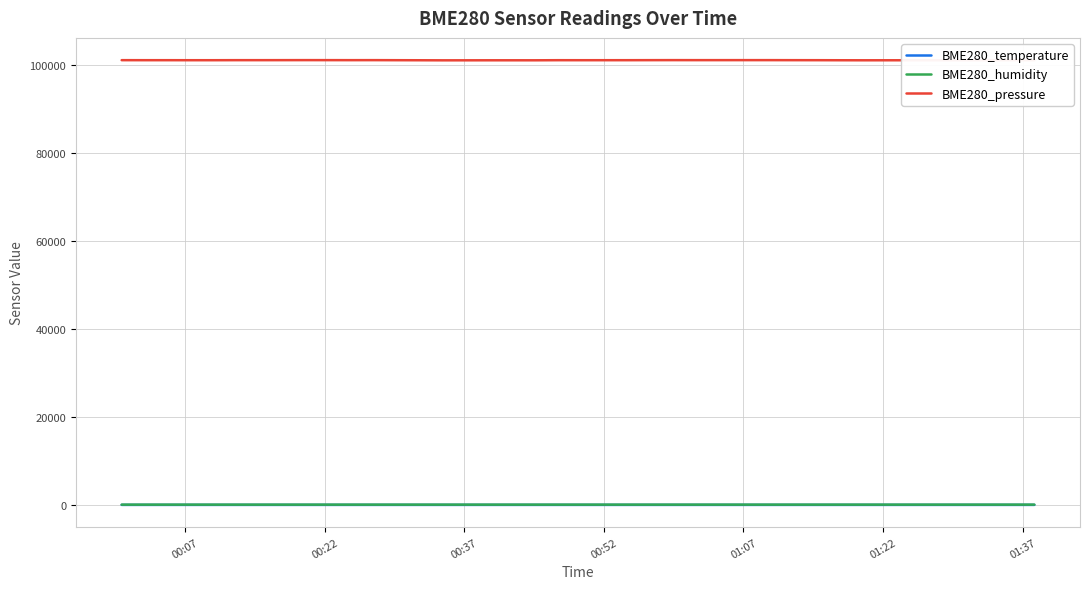

Count the number of data series in this chart.

3